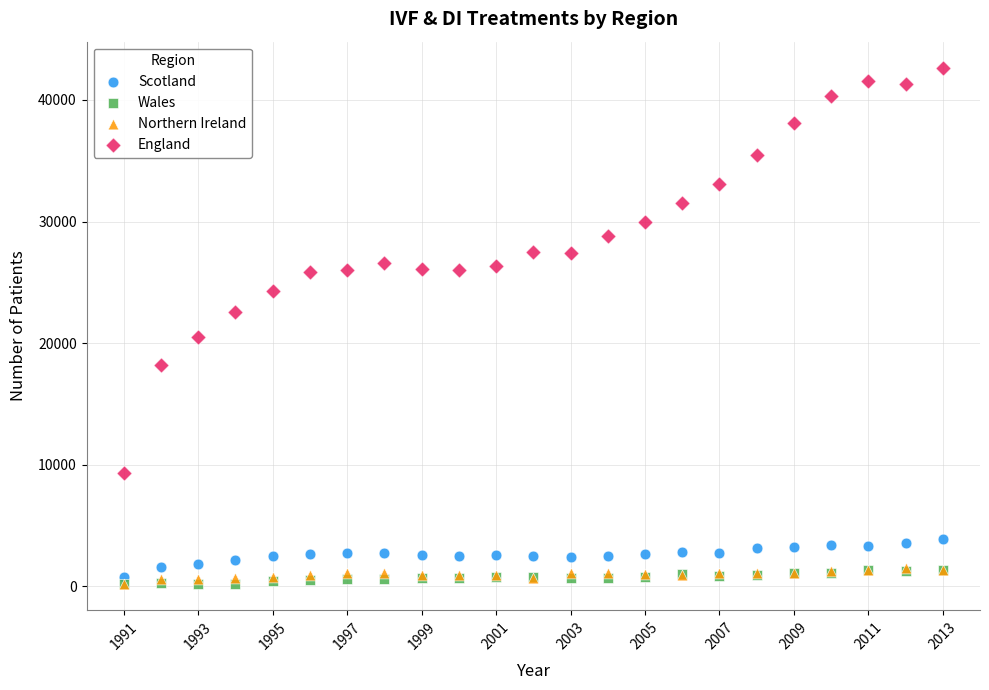

What are all the series names shown in the legend?

Scotland, Wales, Northern Ireland, England